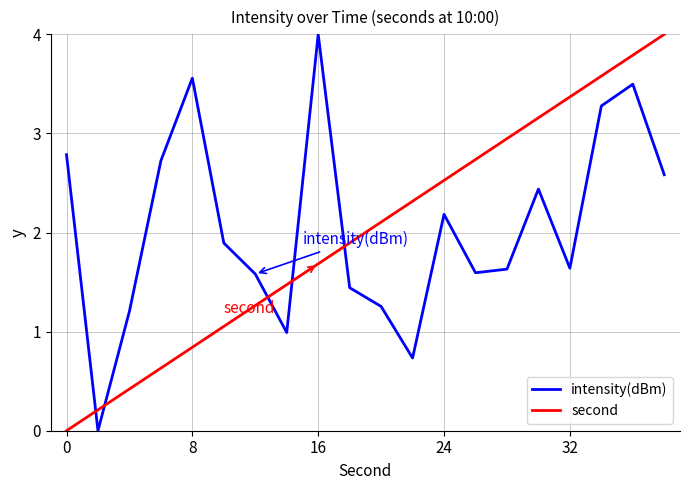

In intensity(dBm), how many points are lower than both neighbors (excluding endpoints)?

5